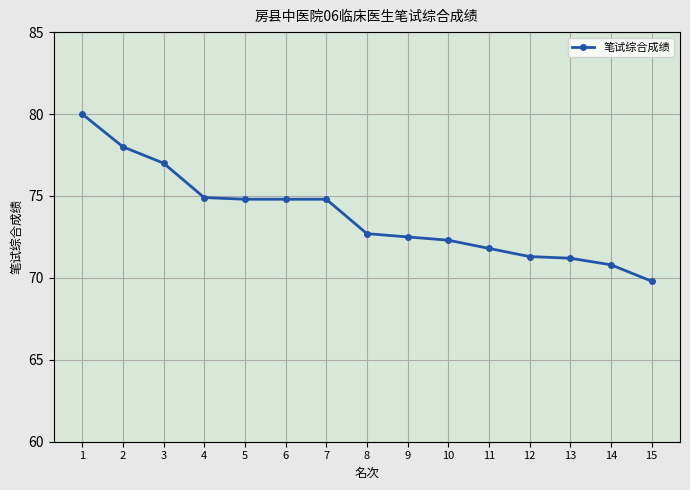

What is the maximum value shown in the chart?

80.0